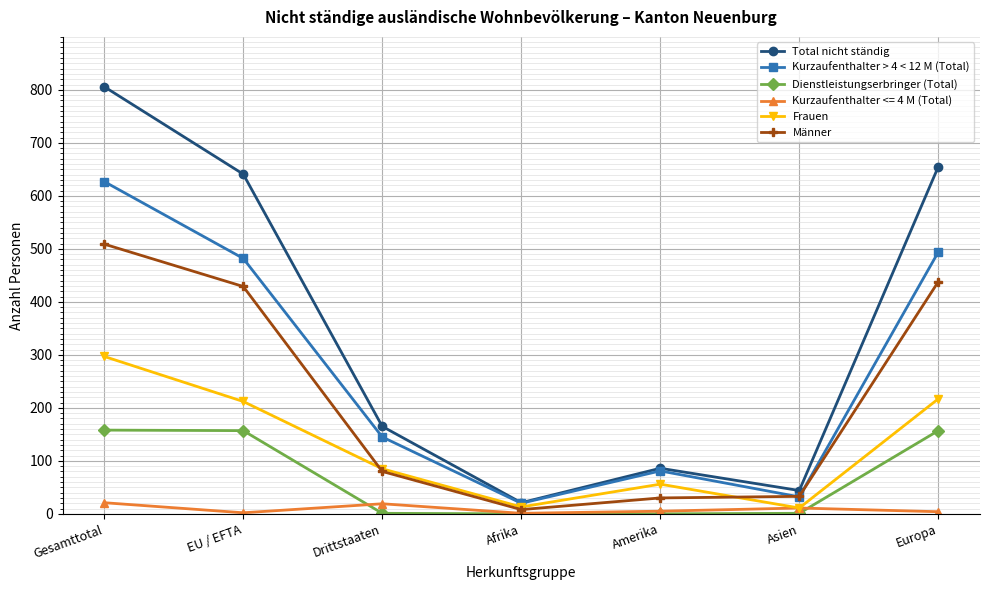

How many values in the Frauen series are below 85?

3